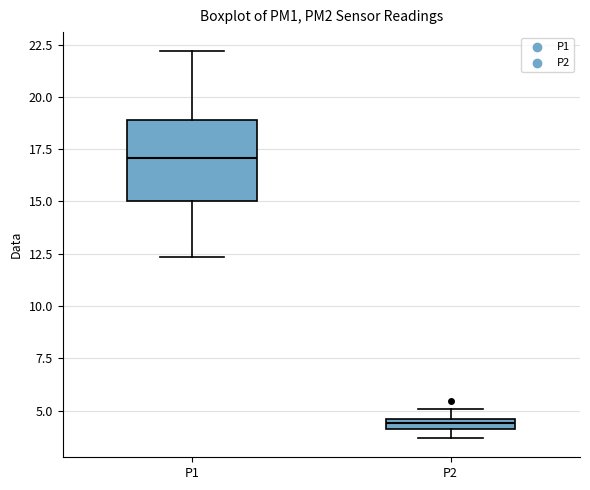

Where is the lower edge of the box for P1 on the y-axis? The values are not printed on the chart, so give them approximately, as read against the axis.

15.0